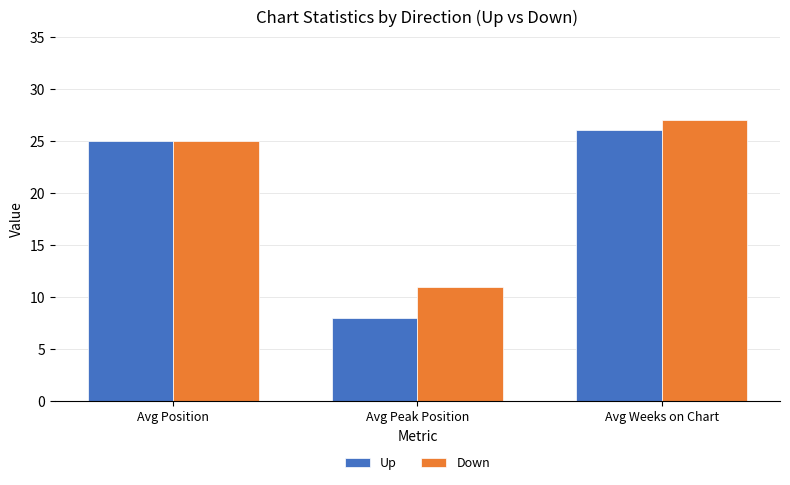

What is the difference between the maximum and minimum values in the Up series?

18